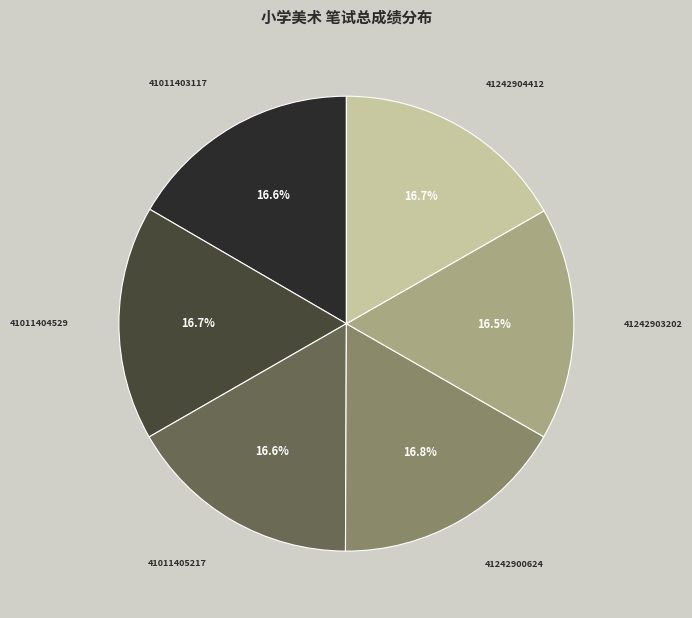

Count the number of slices in the pie.

6